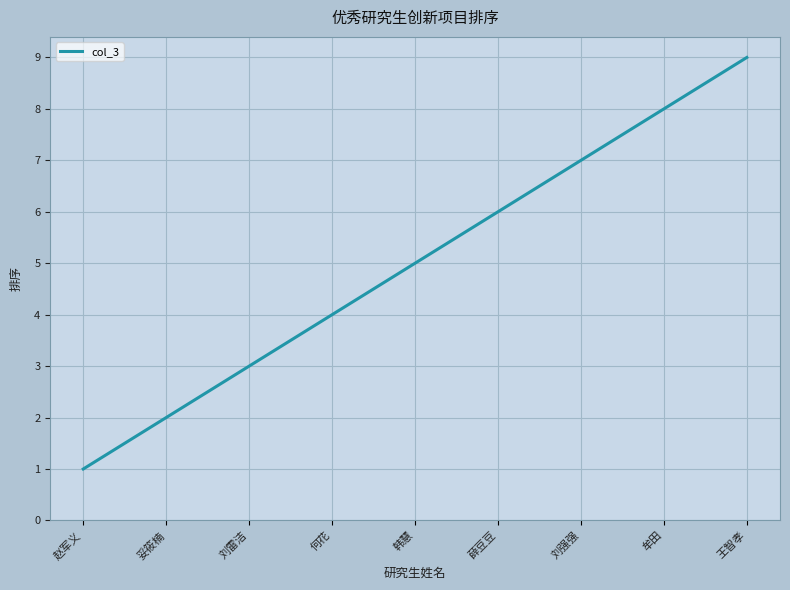

What is the ratio of the value at 刘雷洁 to the value at 妥筱楠?

1.5